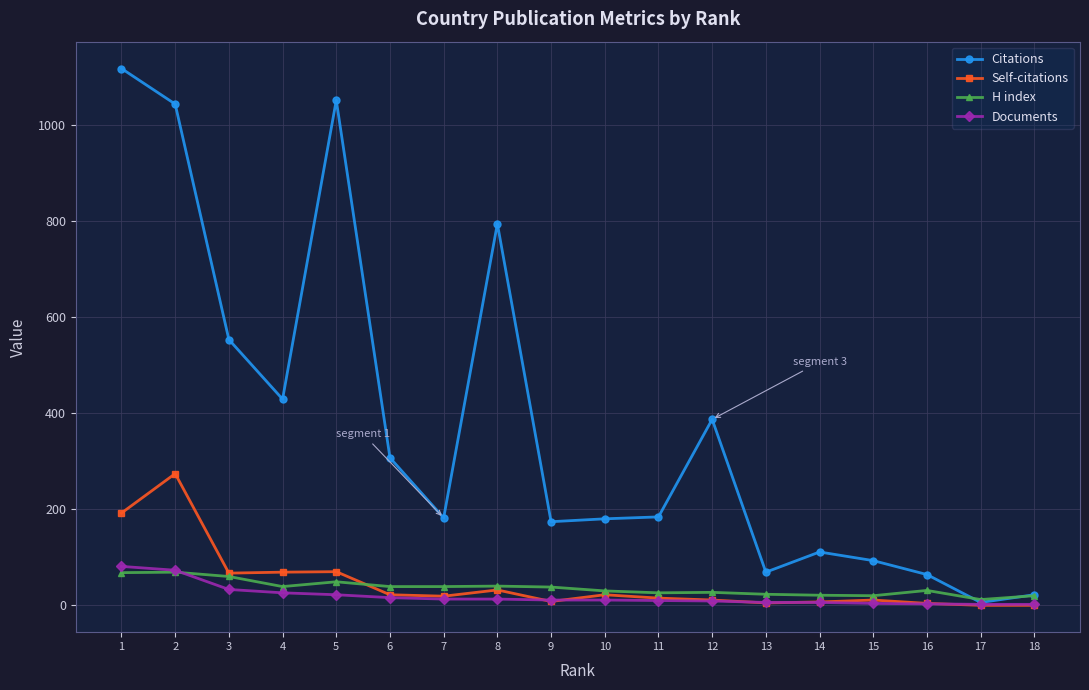

Is the value of Citations at 9 greater than the value of Documents at 7?

Yes